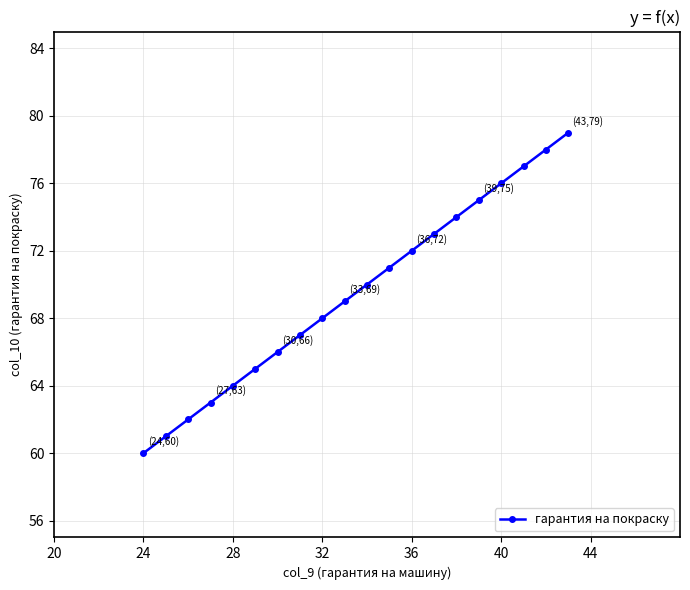

What is the average value?

70